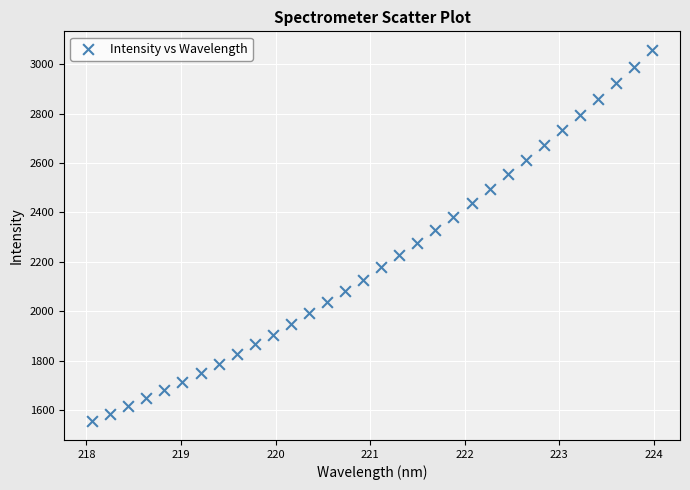

What is the range of Y values (max minus min)?

1504.1